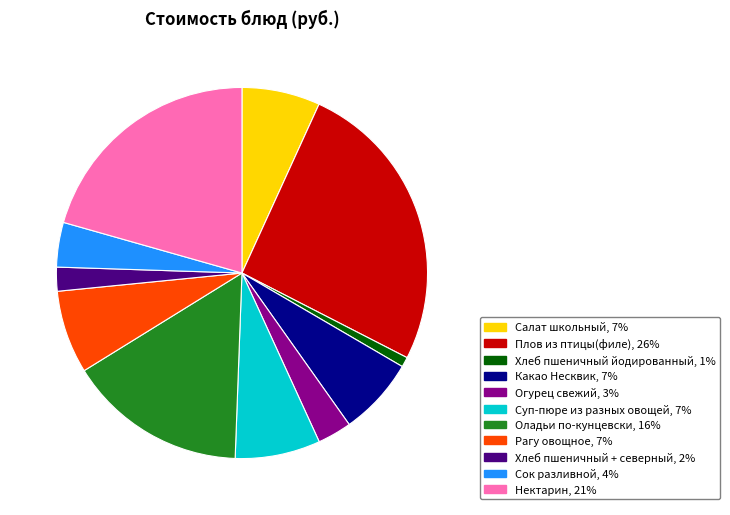

The Нектарин slice represents 9% of the pie. True or false?

False